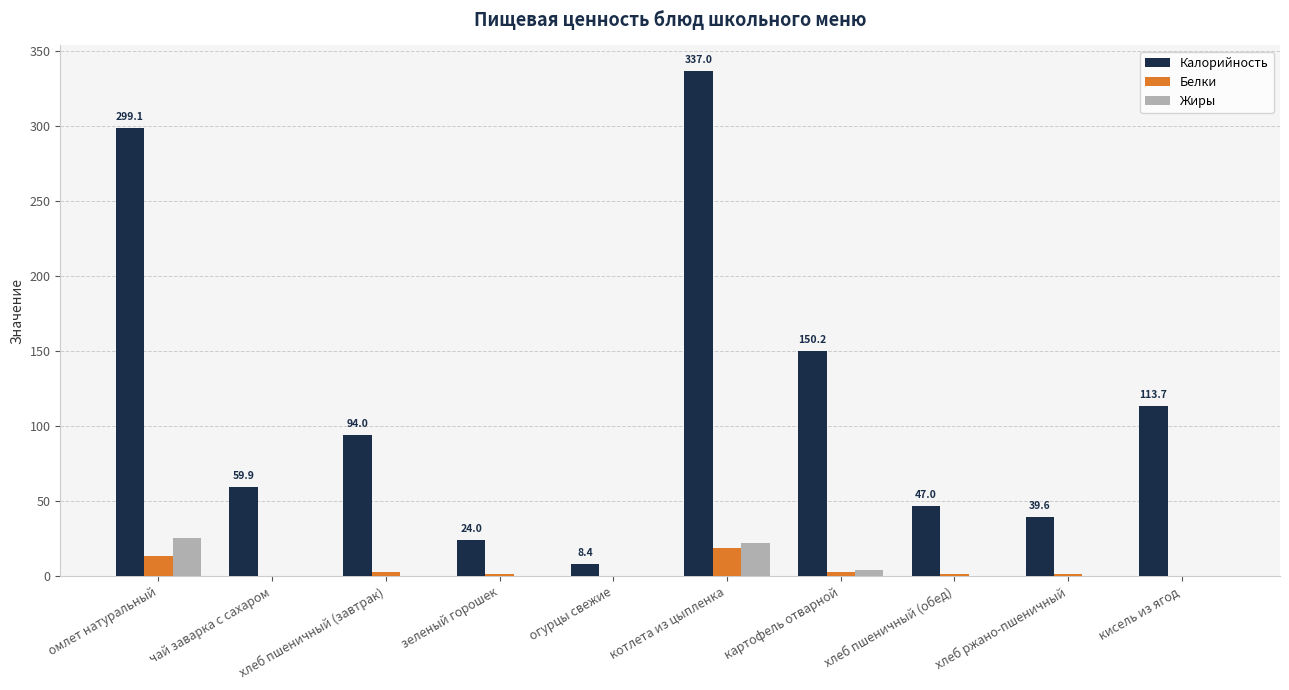

Which series has the largest total across all categories?

Калорийность